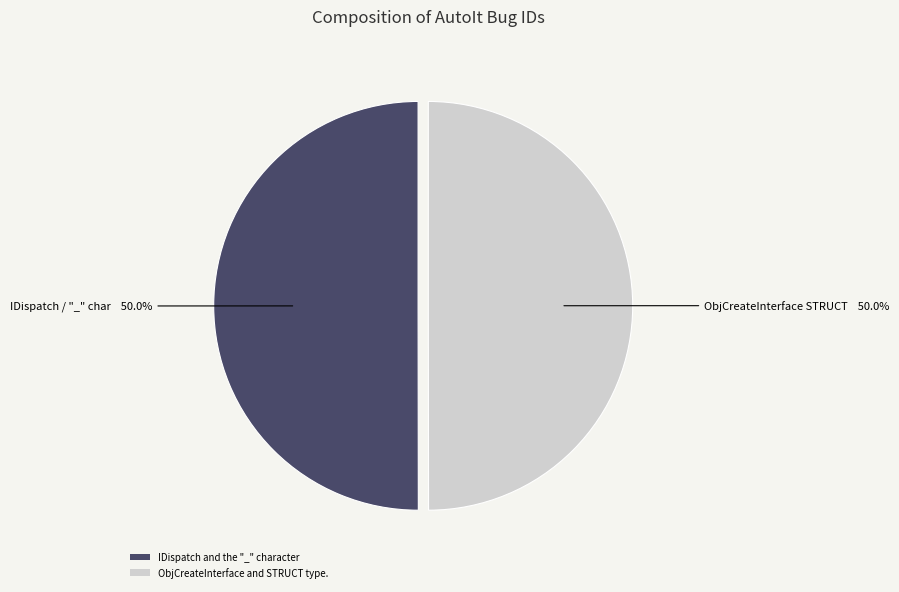

Is it true that IDispatch and the "_" character is 56% of the pie?

False